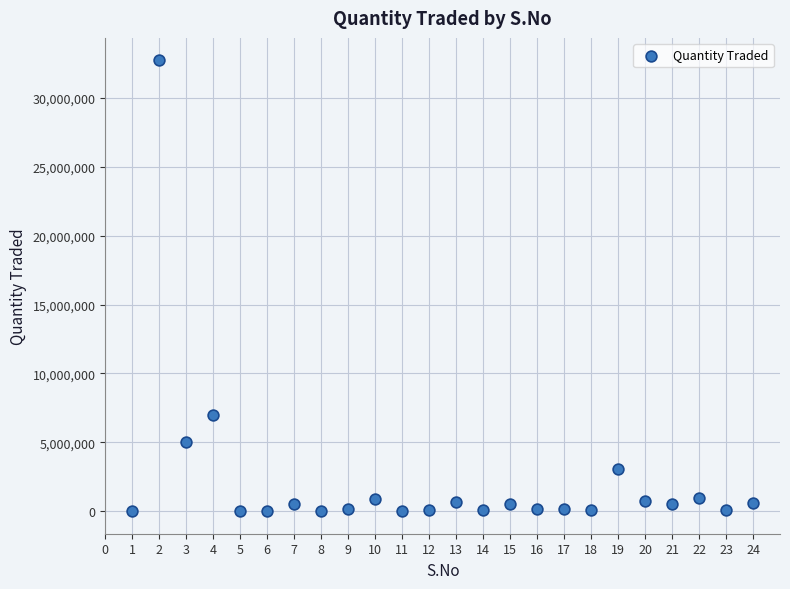

What Y value in the scatter plot is closest to 16359300?

6996766.2